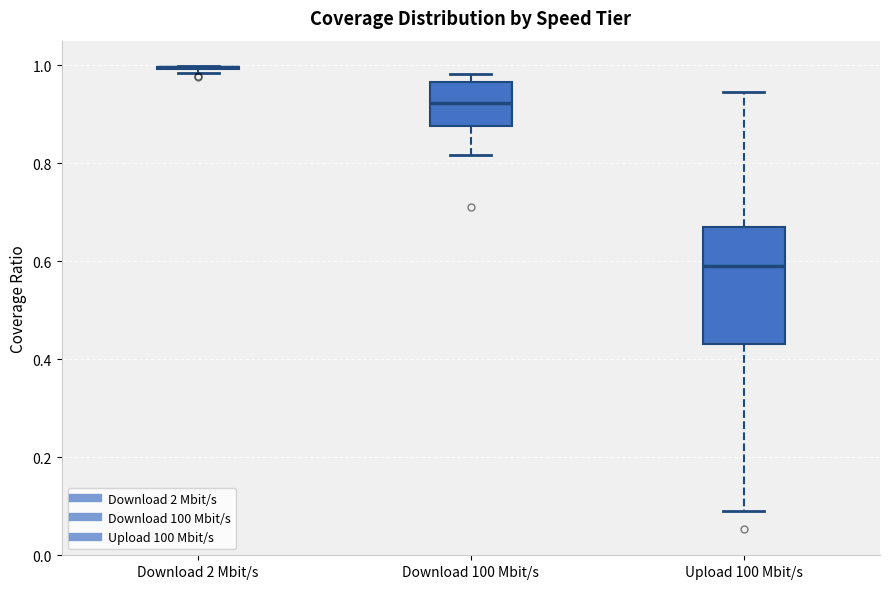

Which box is the tallest, from its lower edge to its upper edge?

Upload 100 Mbit/s